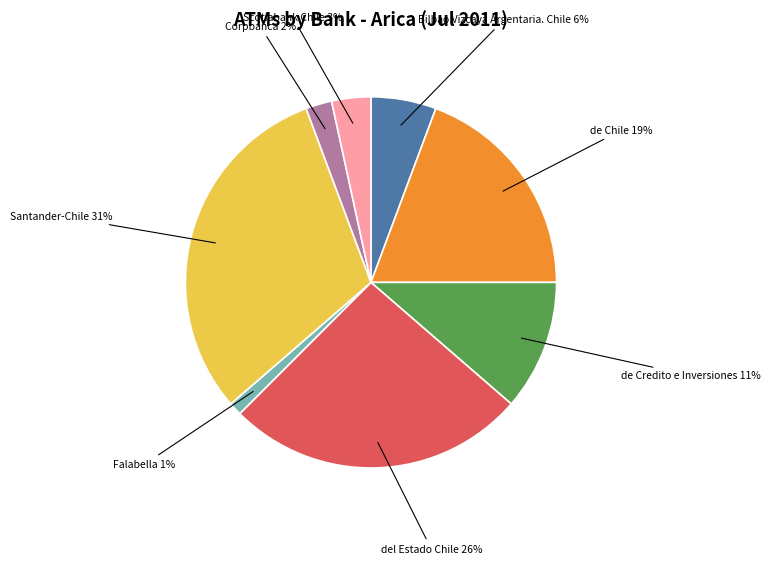

Count the number of slices in the pie.

8